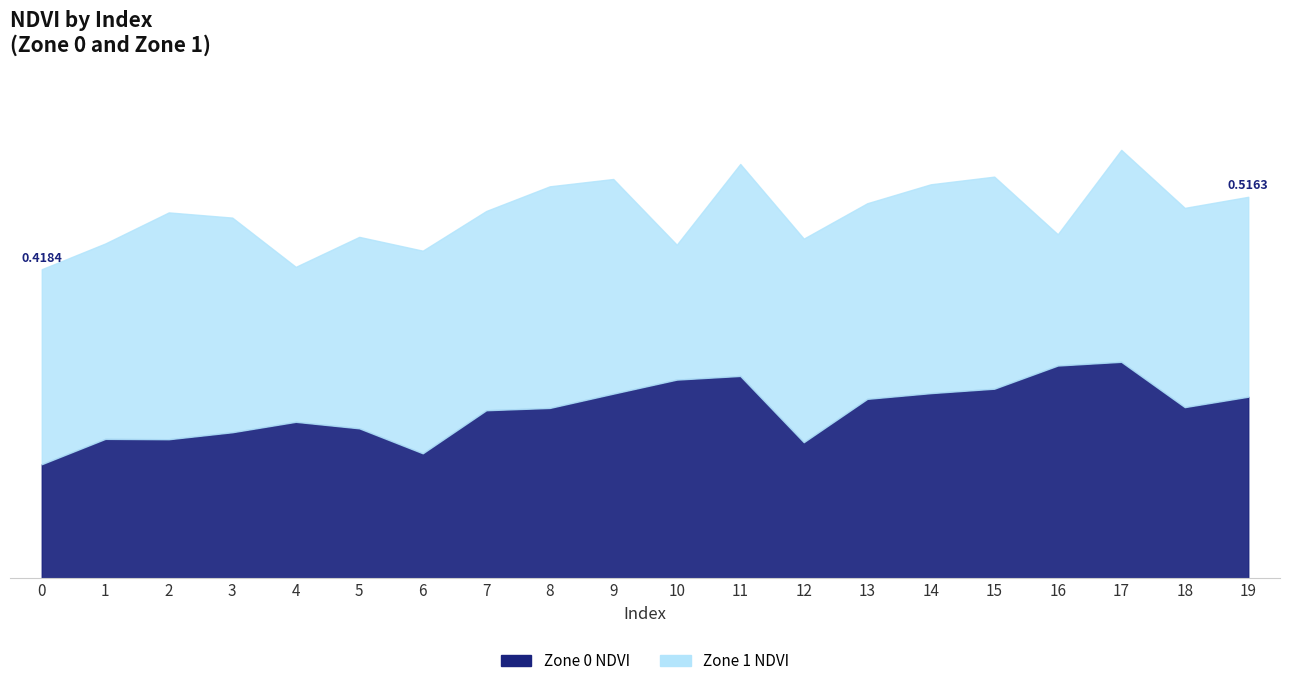

Reading left to right, list all the values displayed in this chart.

0.2	0.2	0.2	0.2	0.2	0.2	0.2	0.2	0.2	0.3	0.3	0.3	0.2	0.2	0.3	0.3	0.3	0.3	0.2	0.2